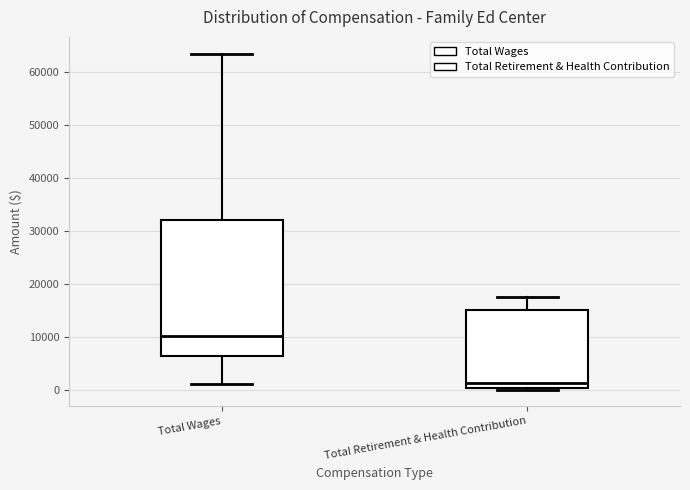

Reading left to right, transcribe this box plot: for each box, give where its median line is, the range the box spans, and where its two whiskers end, as read against the y-axis. The values are not printed on the chart, so give them approximately, as read against the axis.

Total Wages: median 10000, box 6000 to 32000, whiskers 1000 to 63000
Total Retirement & Health Contribution: median 1000, box 0 to 15000, whiskers 0 (just below the box's lower edge) to 18000